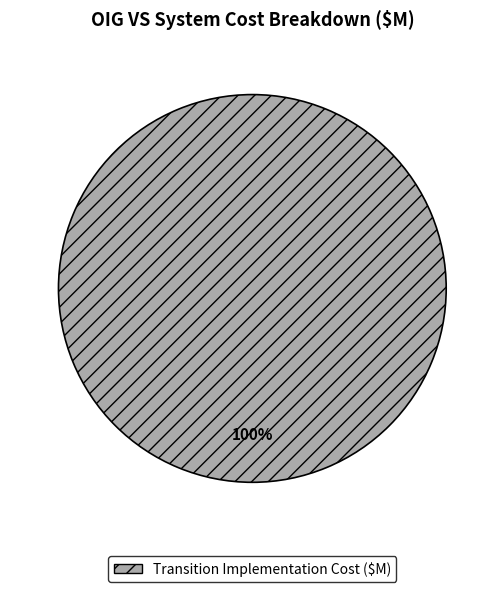

Does any single category account for the majority?

Yes